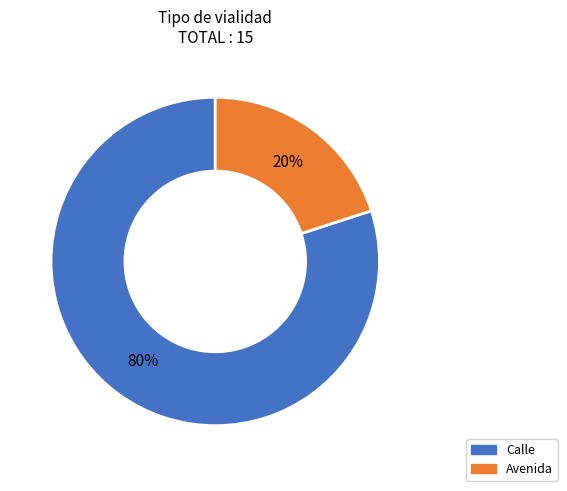

What percentage is the Avenida slice, to the nearest percent?

20%